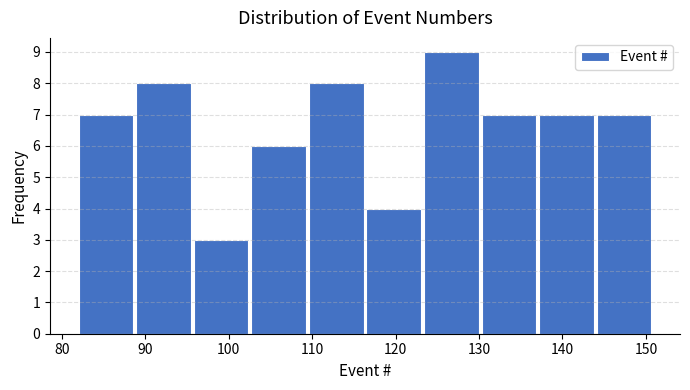

Over which range of the x-axis is the bar tallest?

123.4 to 130.3